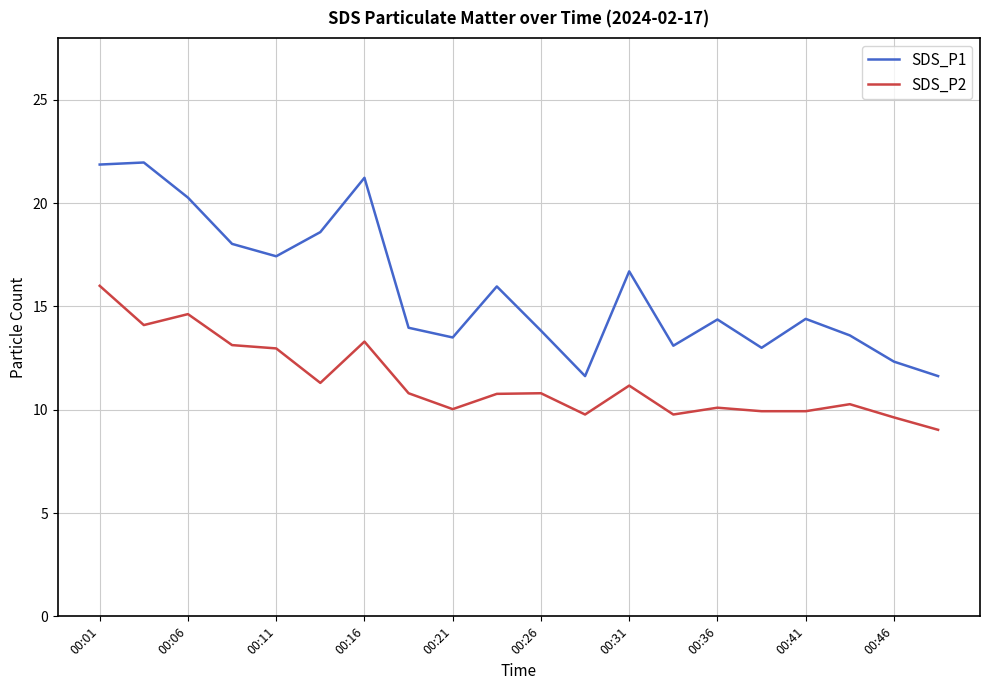

Which series has the largest range (max minus min)?

SDS_P1